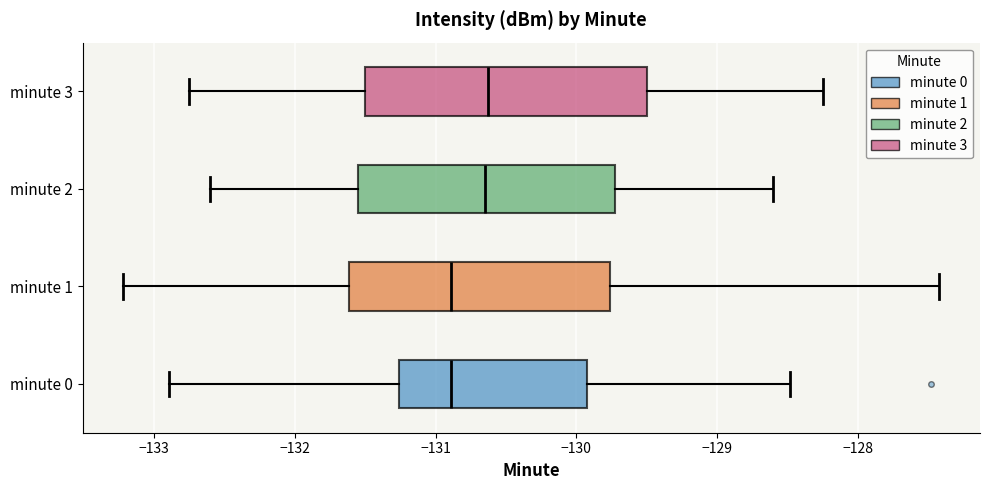

Reading bottom to top, transcribe this box plot: for each box, give where its median line is, the range the box spans, and where its two whiskers end, as read against the x-axis. The values are not printed on the chart, so give them approximately, as read against the axis.

minute 0: median -130.9, box -131.3 to -129.9, whiskers -132.9 to -128.5
minute 1: median -130.9, box -131.6 to -129.8, whiskers -133.2 to -127.4
minute 2: median -130.6, box -131.5 to -129.7, whiskers -132.6 to -128.6
minute 3: median -130.6, box -131.5 to -129.5, whiskers -132.7 to -128.2